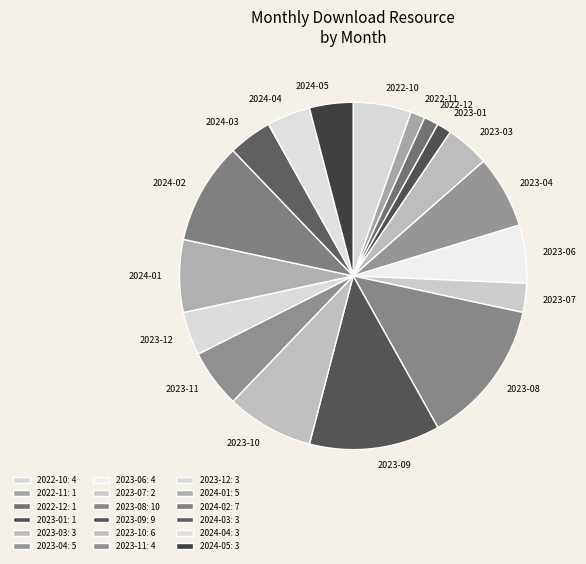

Which has a higher value, 2023-11 or 2023-09?

2023-09